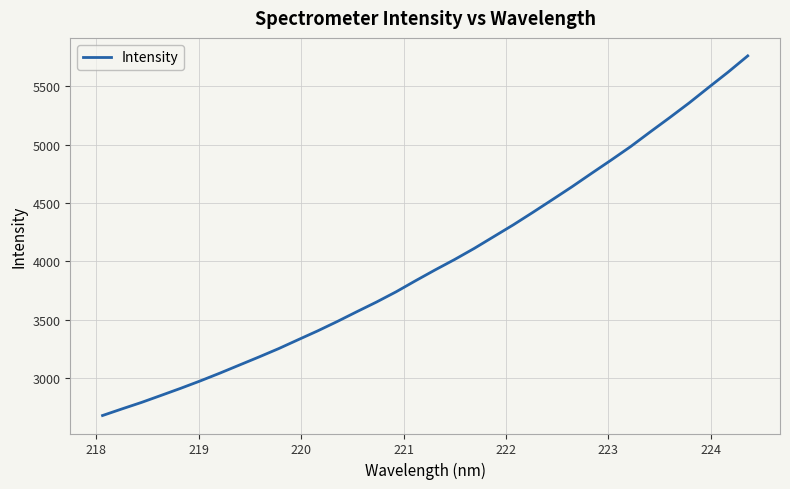

What is the minimum value shown in the chart?

2677.5